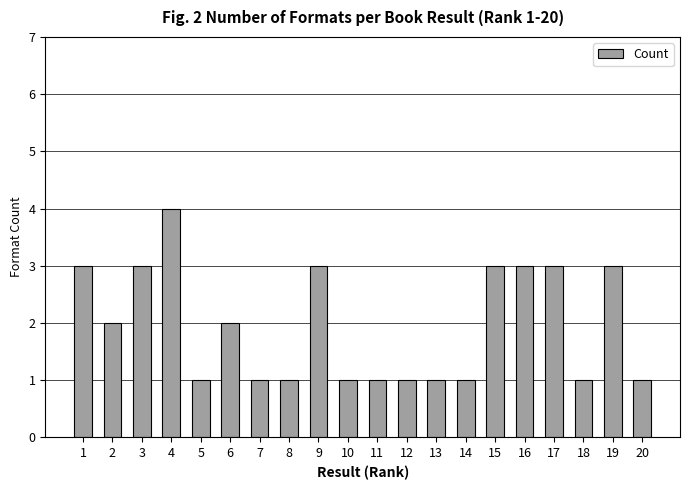

True or false: the data shows 5 at 15.

False